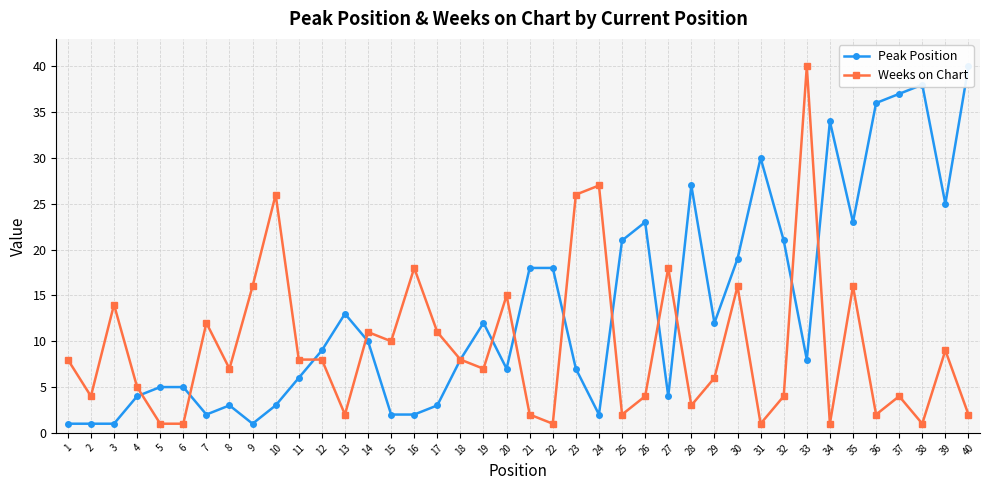

At which category is the sum across all series the highest?

33